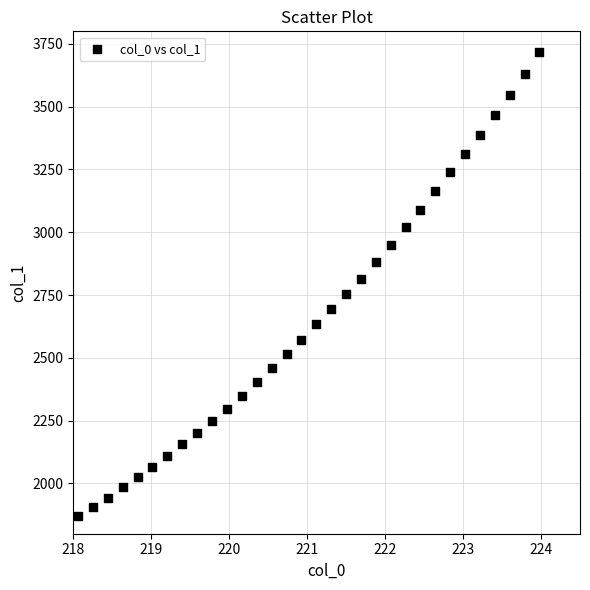

What is the range of Y values (max minus min)?

1845.8